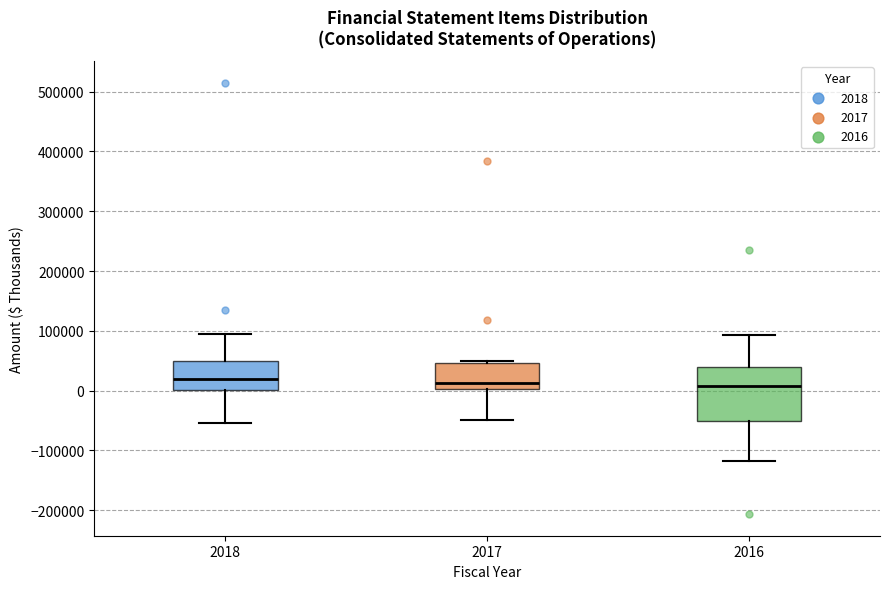

Where does the lower whisker of the box at x = 2017 end on the y-axis? The values are not printed on the chart, so give them approximately, as read against the axis.

-50000